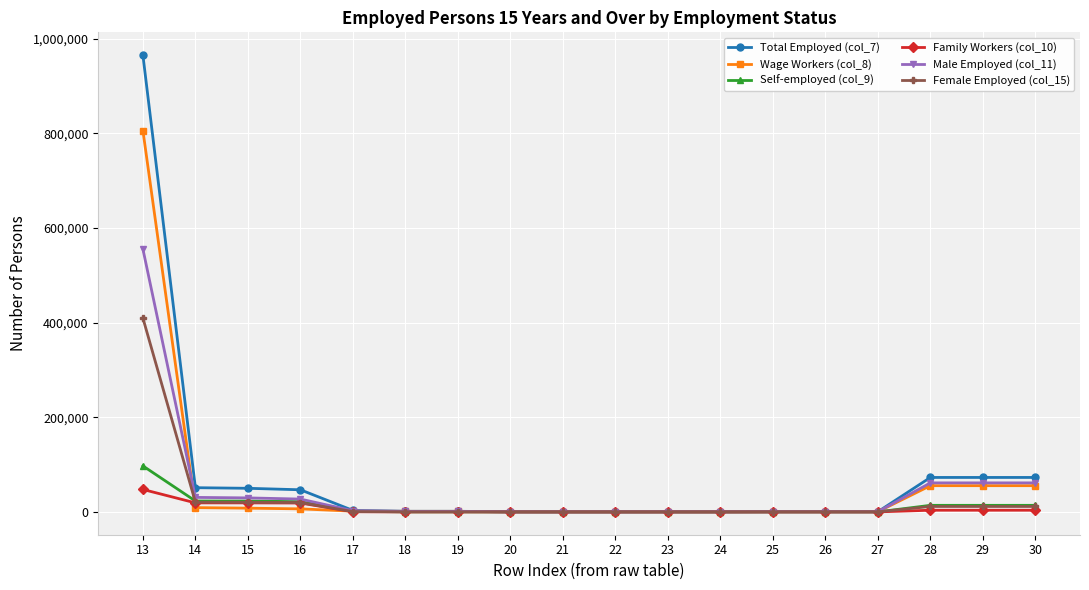

What is the difference between the maximum and minimum values in the Wage Workers (col_8) series?

806320